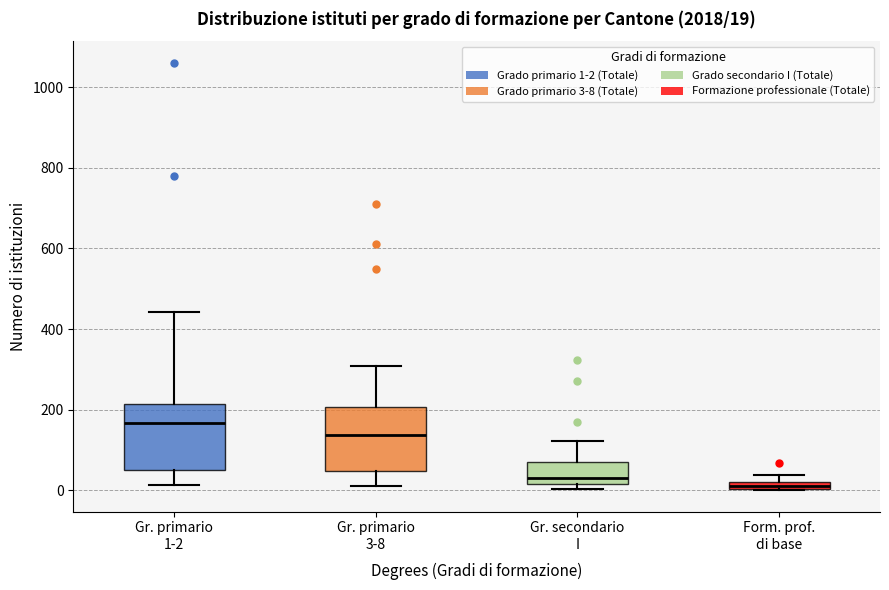

Which box's median line is the lowest?

Form. prof. di base